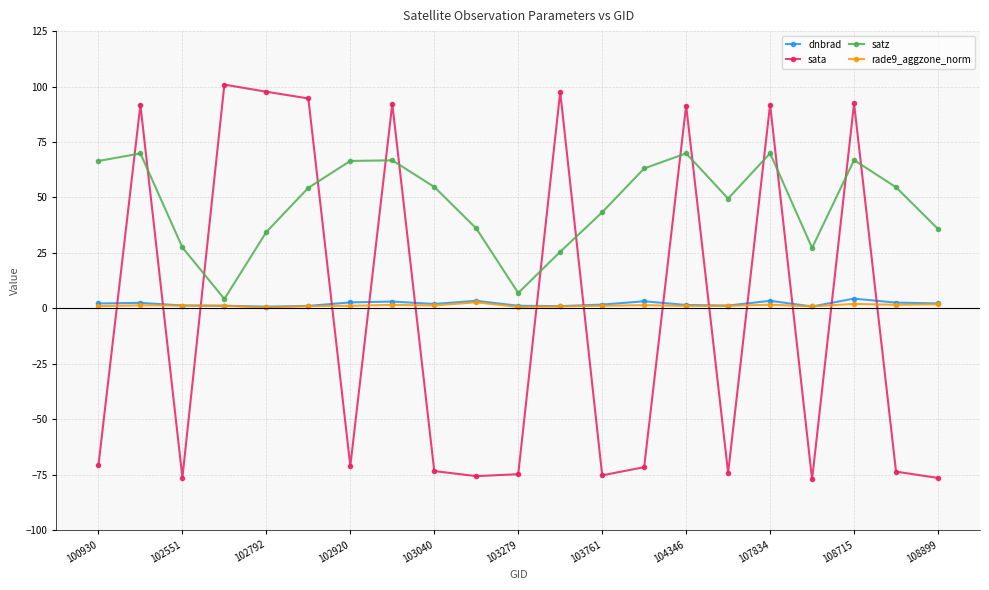

What is the smallest value displayed?

-77.1